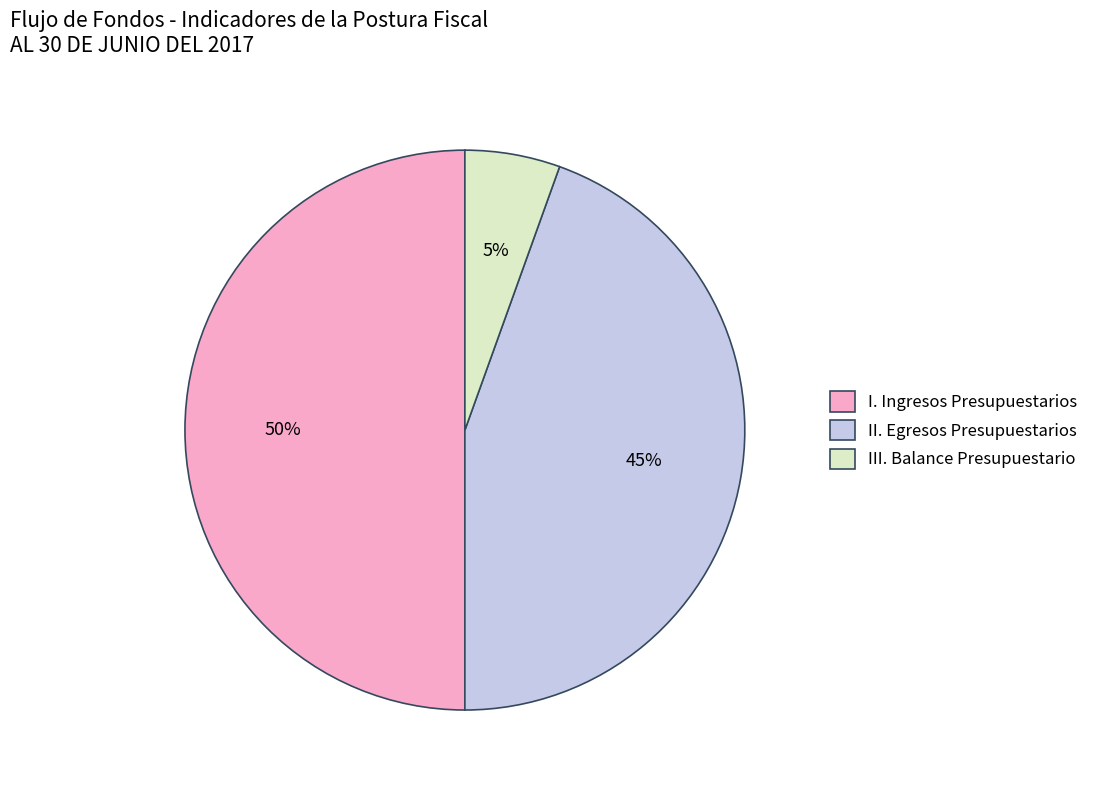

The III. Balance Presupuestario slice represents 5% of the pie. True or false?

True